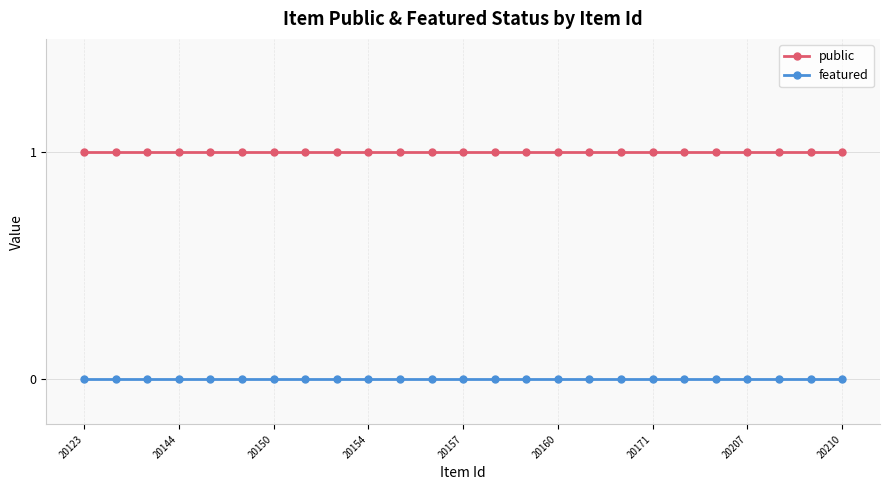

True or false: featured and public intersect in this chart.

False